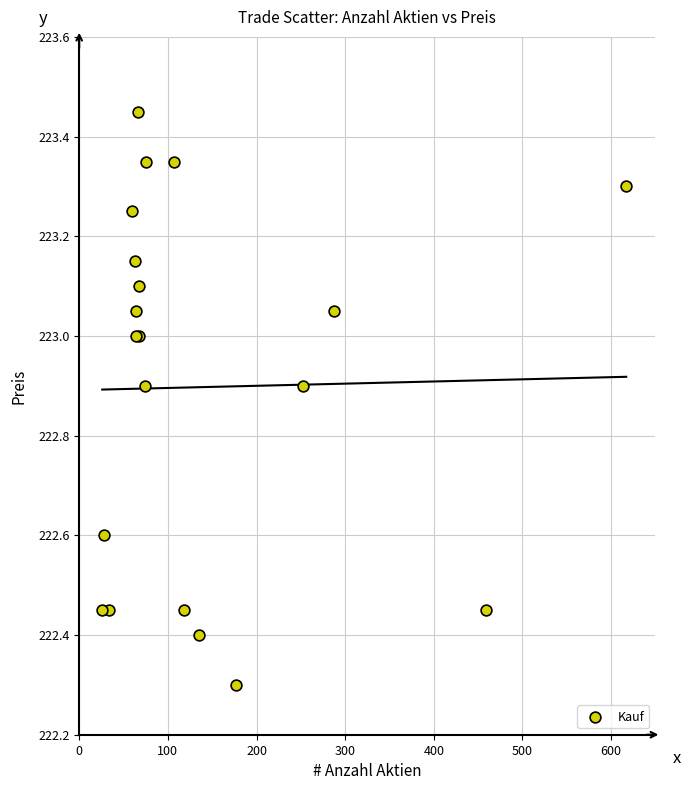

What Y value in the scatter plot is closest to 222?

222.3